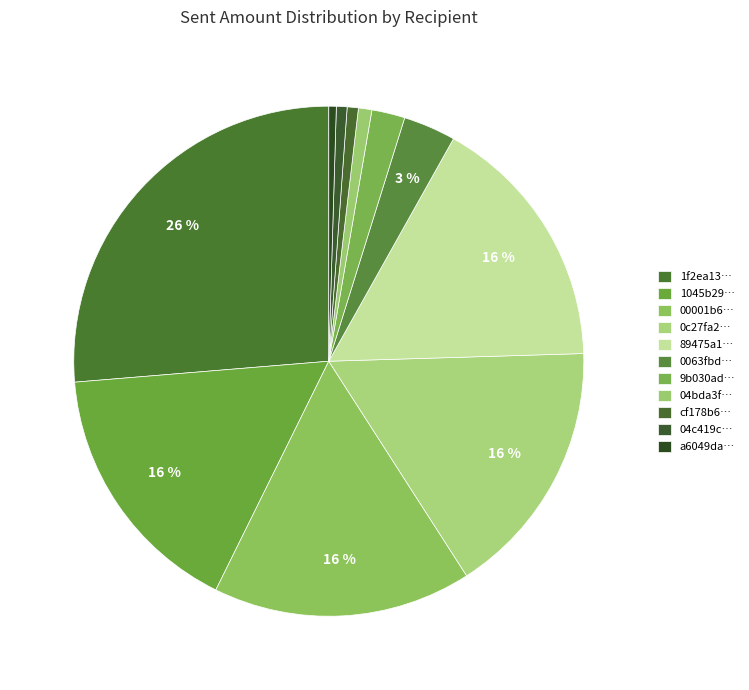

Is there a majority slice in this chart?

No